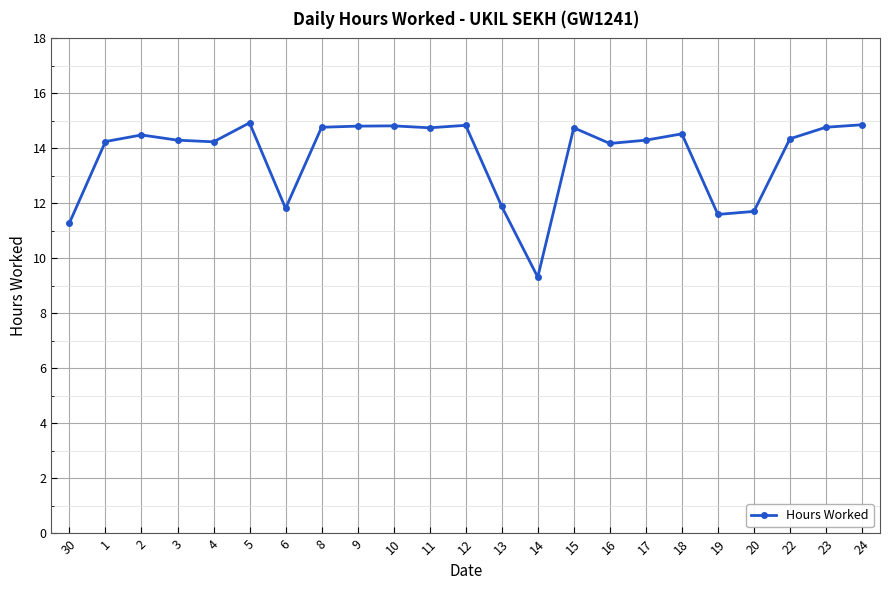

Count the number of data series in this chart.

1